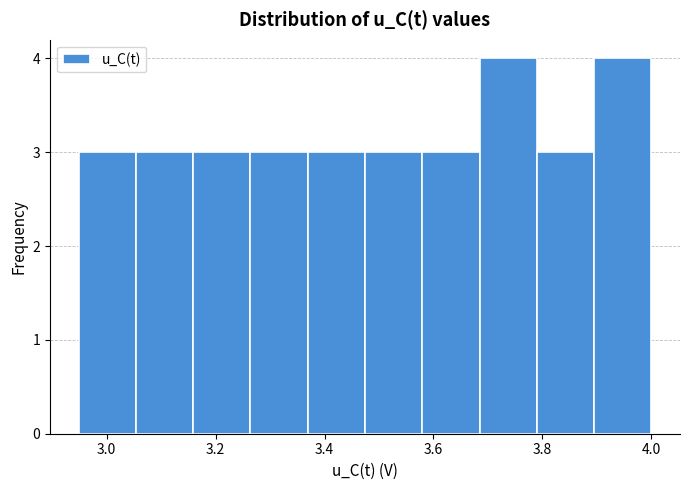

What is the height of the bar covering 3.58 to 3.68 on the x-axis? Neither the bar edges nor the heights are printed on the chart, so give them approximately, as read against the axes.

3